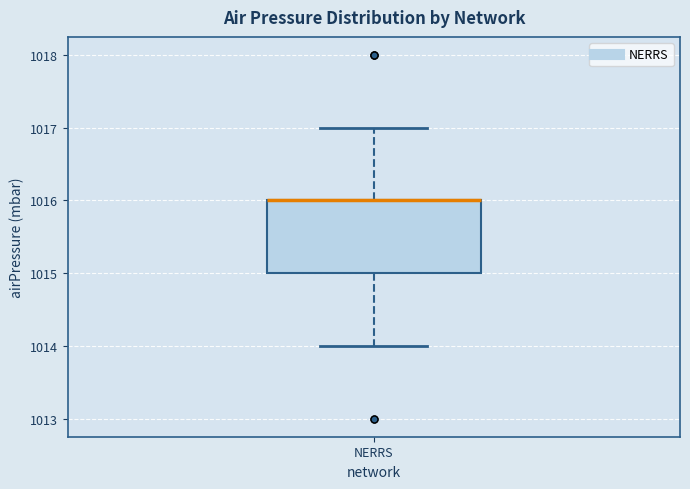

Where does the upper whisker of the box for NERRS end on the y-axis? The values are not printed on the chart, so give them approximately, as read against the axis.

1017